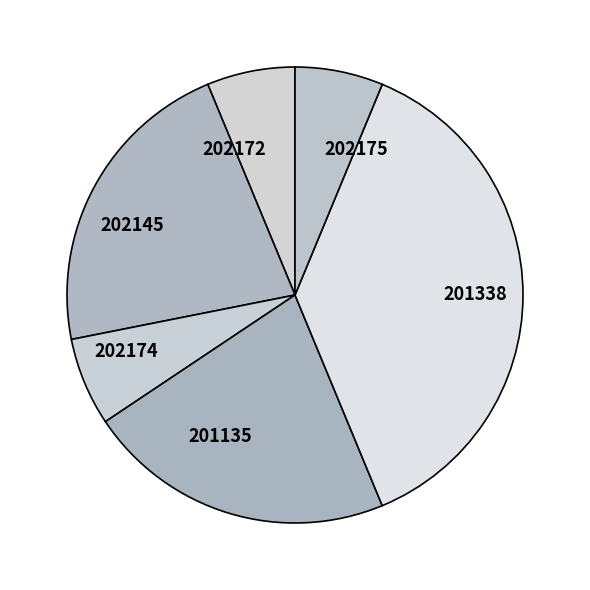

True or false: 202175 accounts for 6% of the total.

True